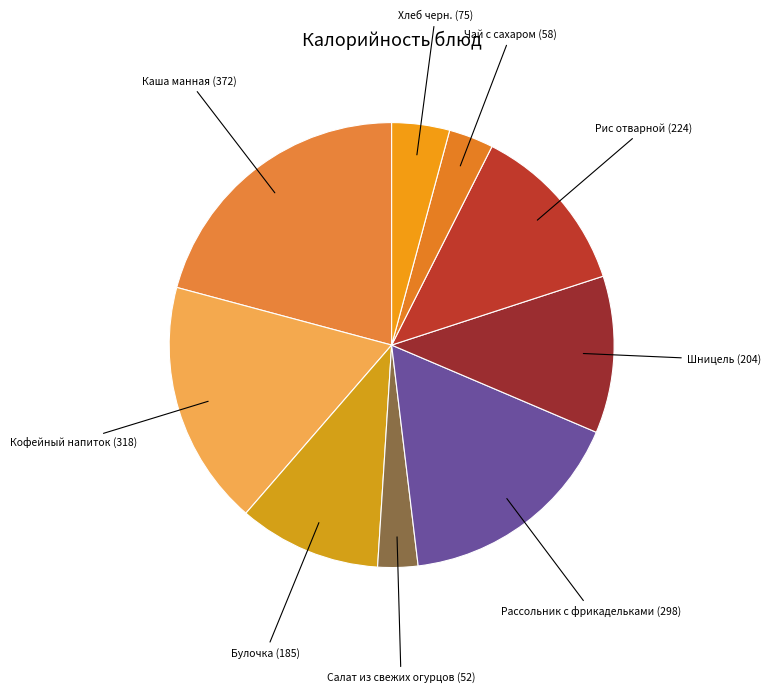

Count the number of slices in the pie.

9